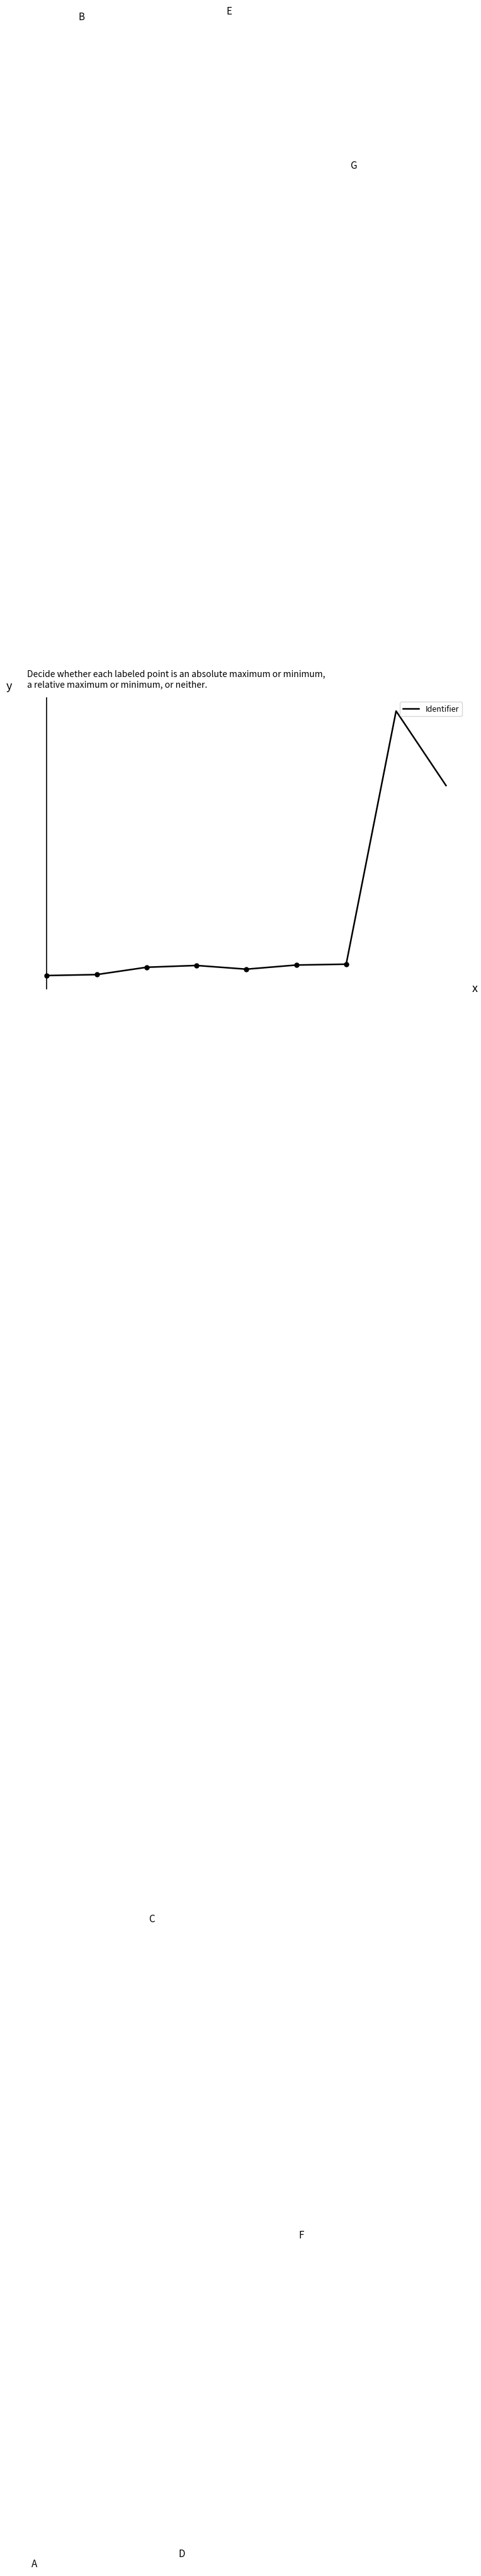

How many interior local valleys (lower than both neighbors) does the data have?

1